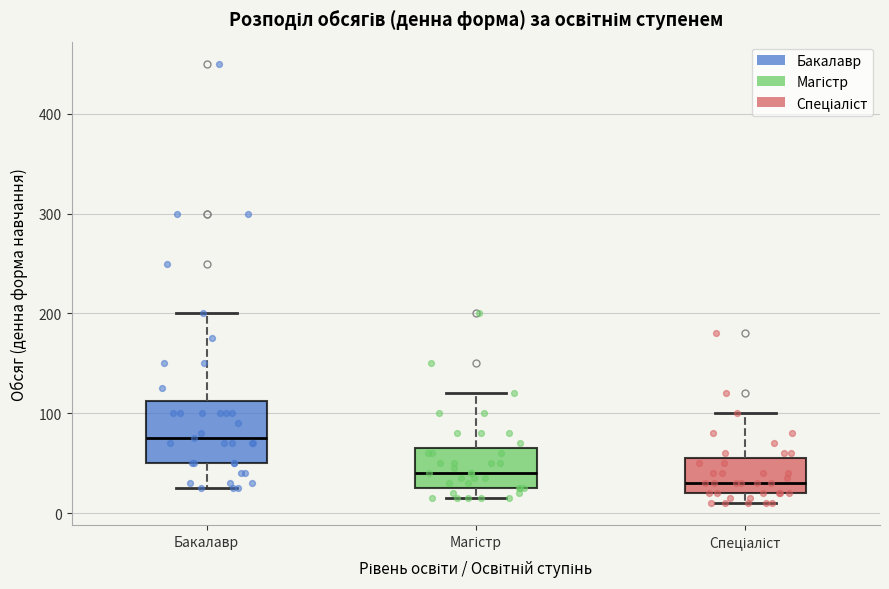

Where does the lower whisker of the box for Бакалавр end on the y-axis? The values are not printed on the chart, so give them approximately, as read against the axis.

30